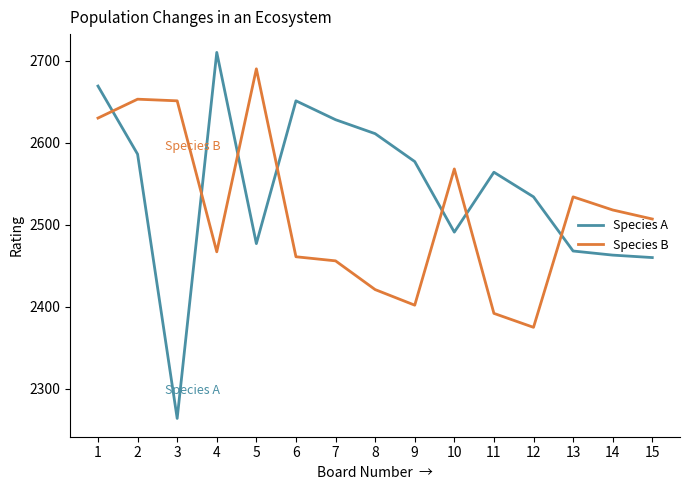

What is the spread (max minus min) of values at 5?

213